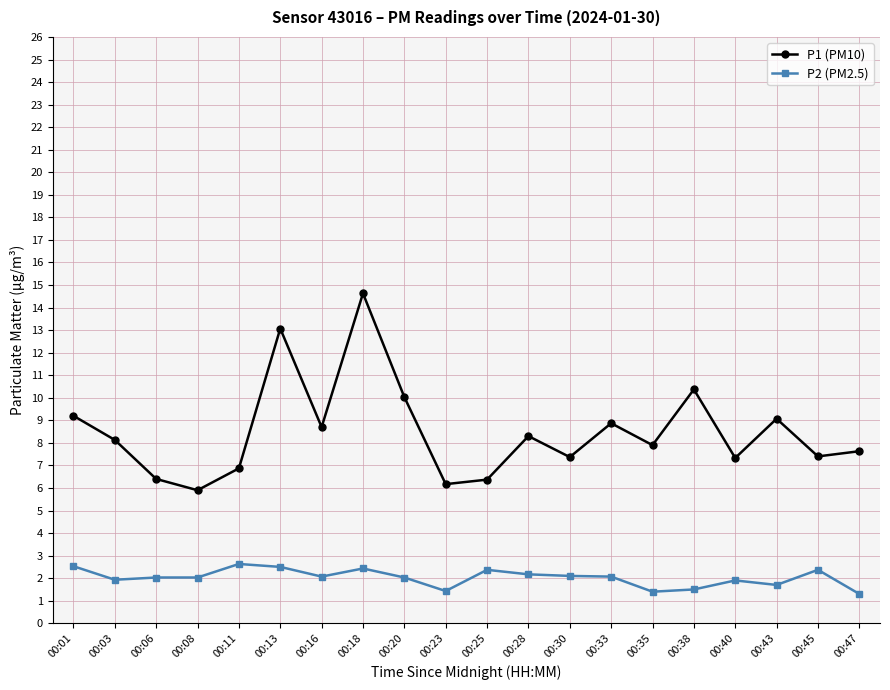

True or false: P1 (PM10) and P2 (PM2.5) intersect in this chart.

False